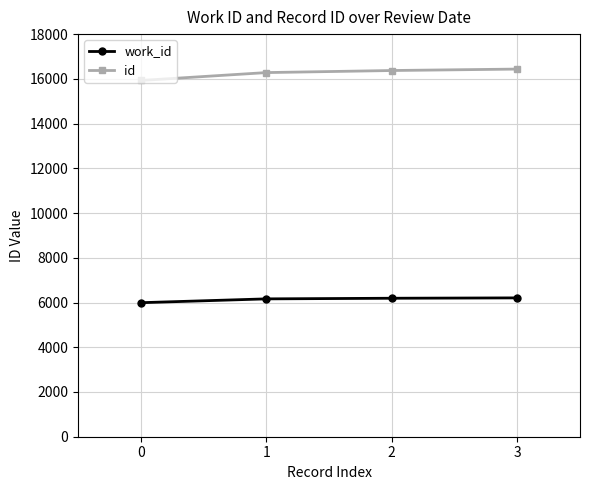

What is the sum of all id values?

65016